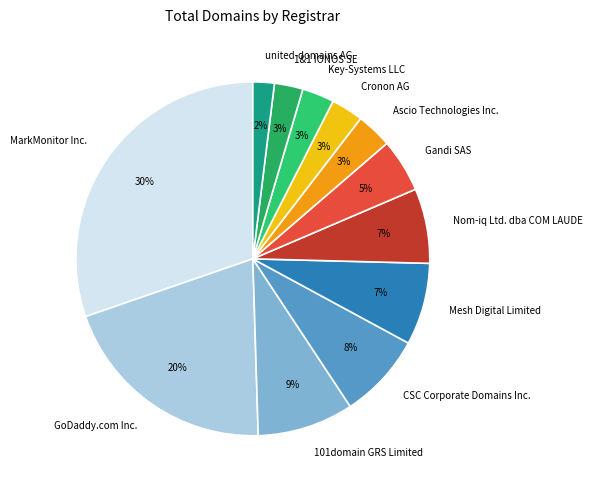

How many segments does this pie chart have?

12